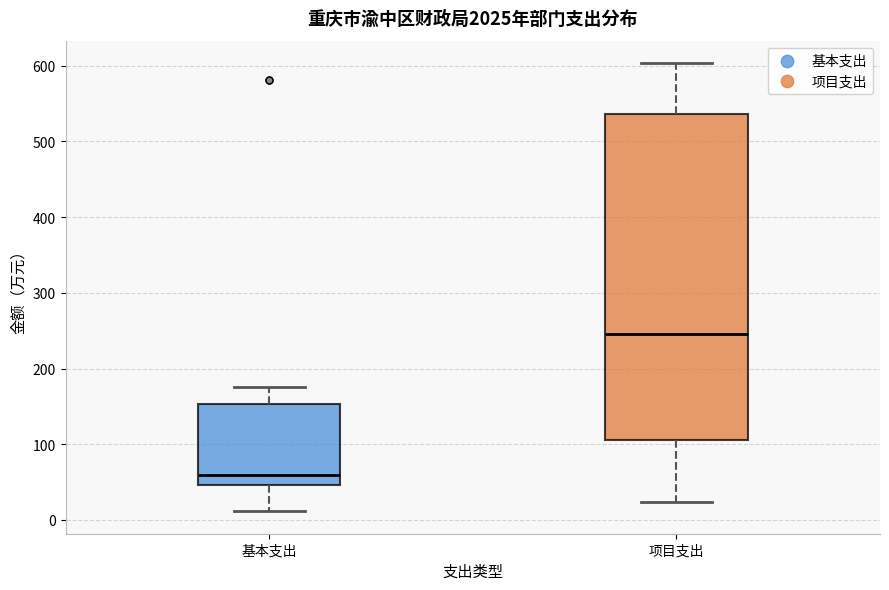

Which box is the tallest, from its lower edge to its upper edge?

项目支出